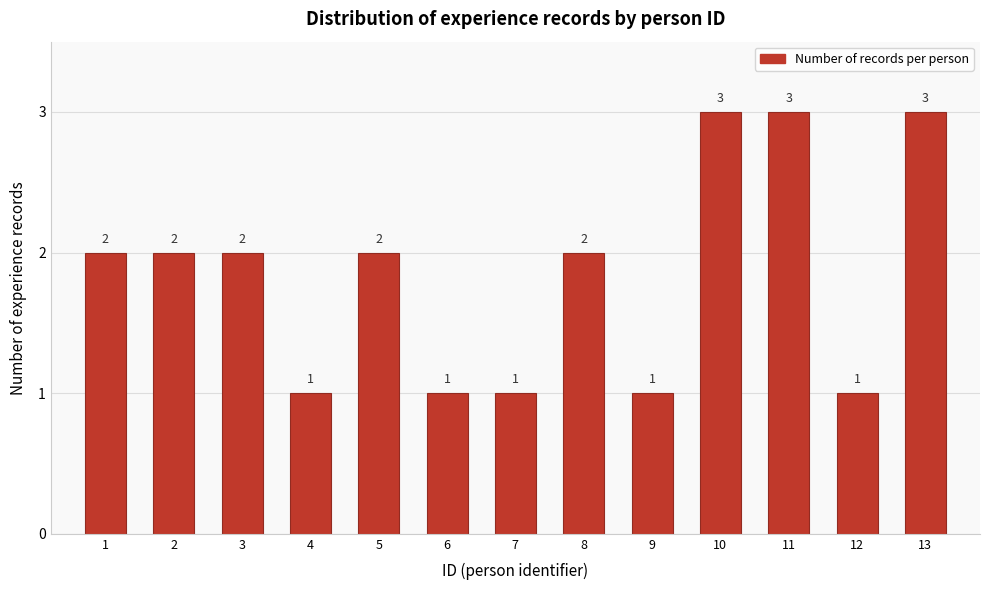

Reading right to left, what are all the values shown in this chart?

13=3	12=1	11=3	10=3	9=1	8=2	7=1	6=1	5=2	4=1	3=2	2=2	1=2